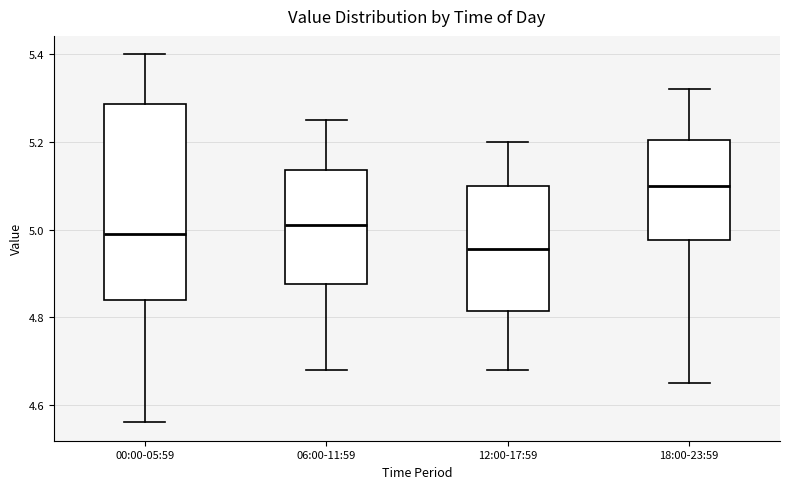

Where is the upper edge of the box for 12:00-17:59 on the y-axis? The values are not printed on the chart, so give them approximately, as read against the axis.

5.10